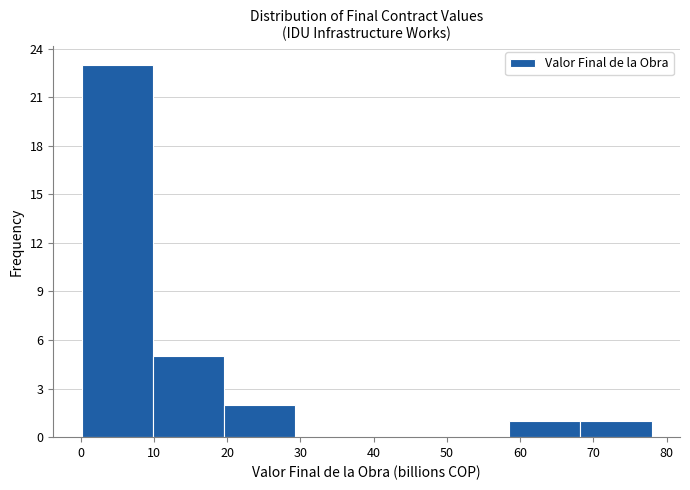

Reading left to right, transcribe this chart: for each bar, give the range it covers on the x-axis and its height. Neither the bar edges nor the heights are printed on the chart, so give them approximately, as read against the axes.

0 to 10: 23
10 to 20: 5
20 to 29: 2
29 to 39: 0
39 to 49: 0
49 to 58: 0
58 to 68: 1
68 to 78: 1